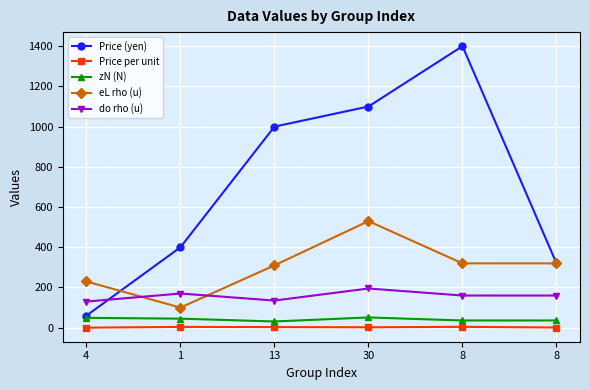

What are all the series names shown in the legend?

Price (yen), Price per unit, zN (N), eL rho (u), do rho (u)